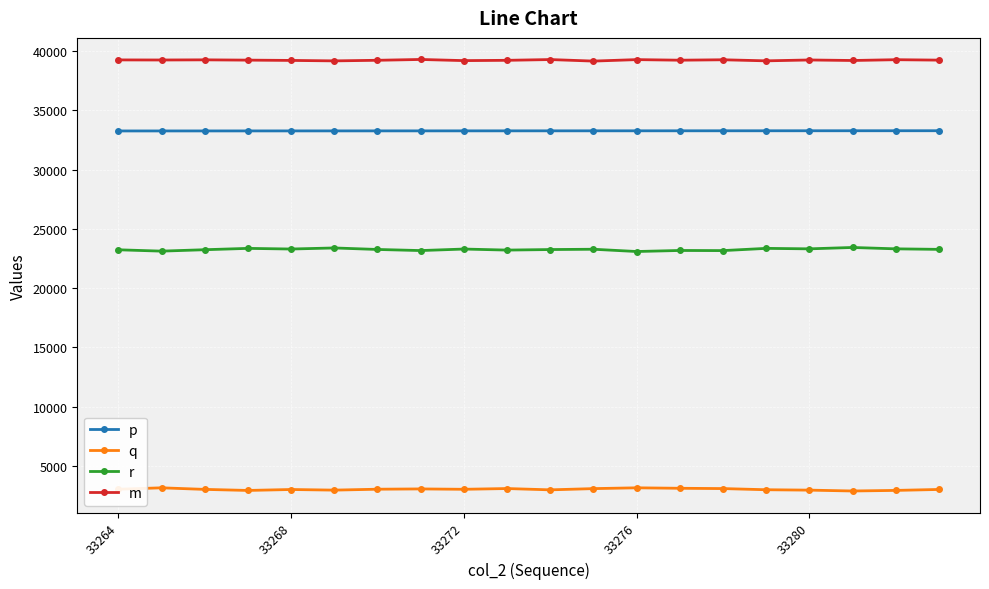

How many values in the p series are below 33274?

10